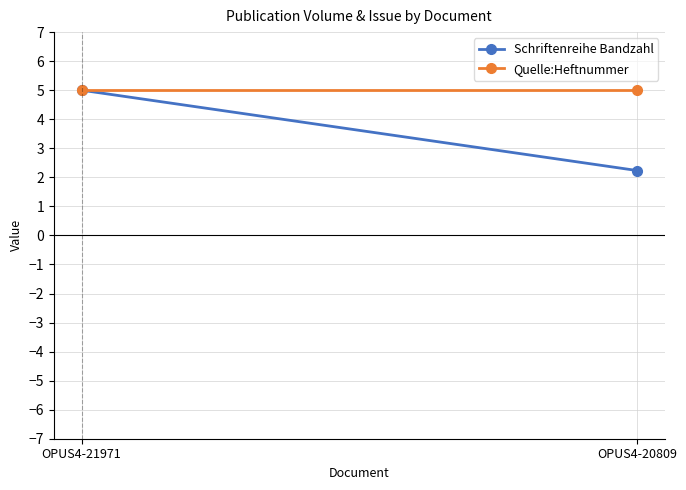

What is the difference between the Schriftenreihe Bandzahl values at OPUS4-21971 and OPUS4-20809?

2.8